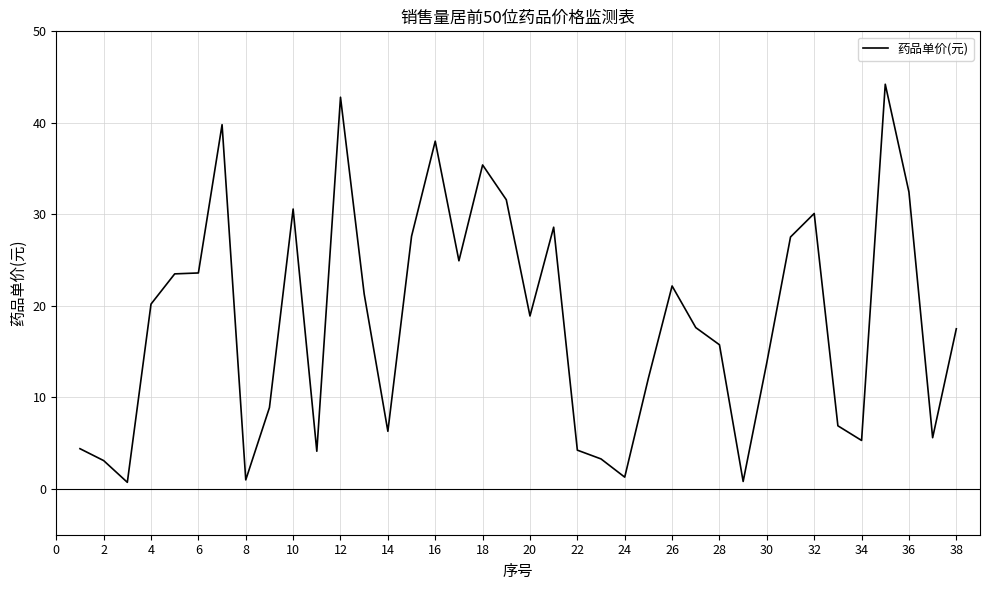

What is the greatest value displayed?

44.2